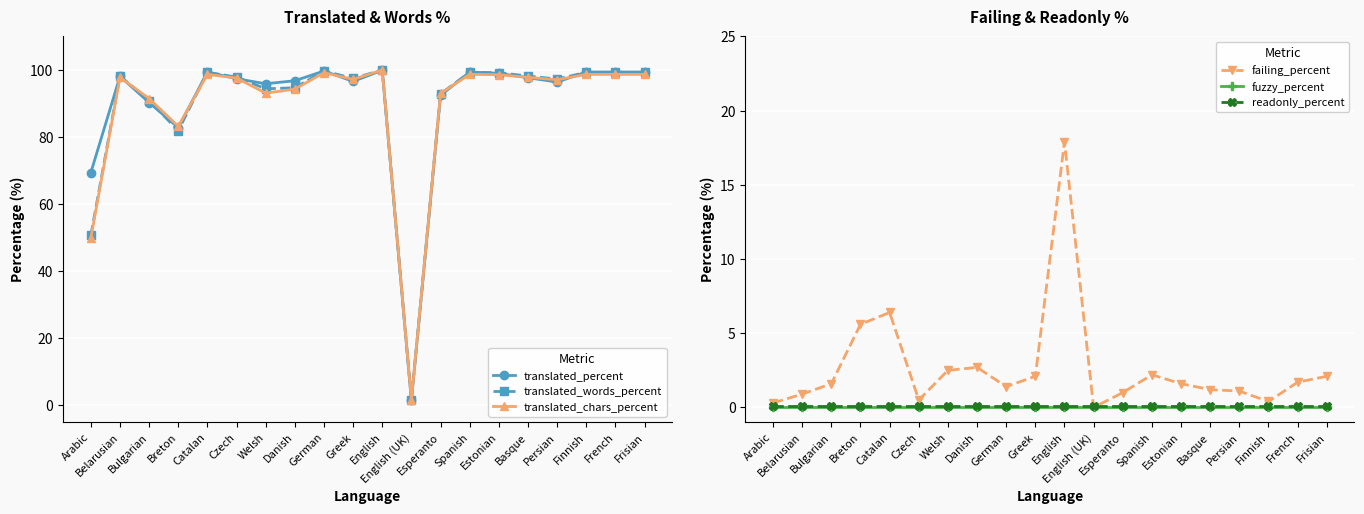

How many data points in translated_words_percent are above 98?

10